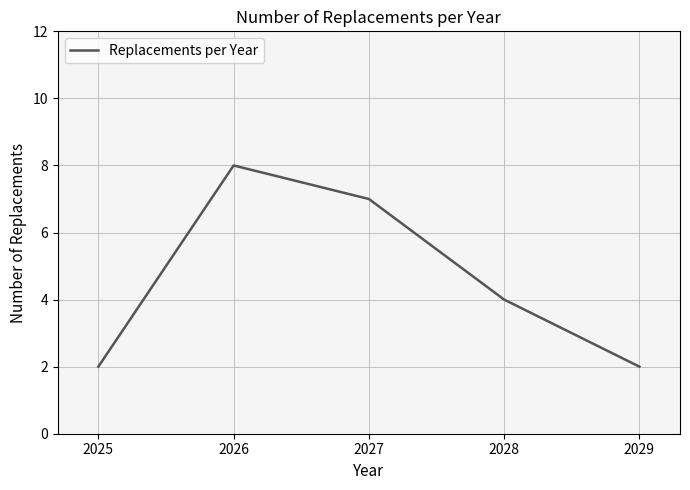

Which has a higher value, 2027 or 2026?

2026